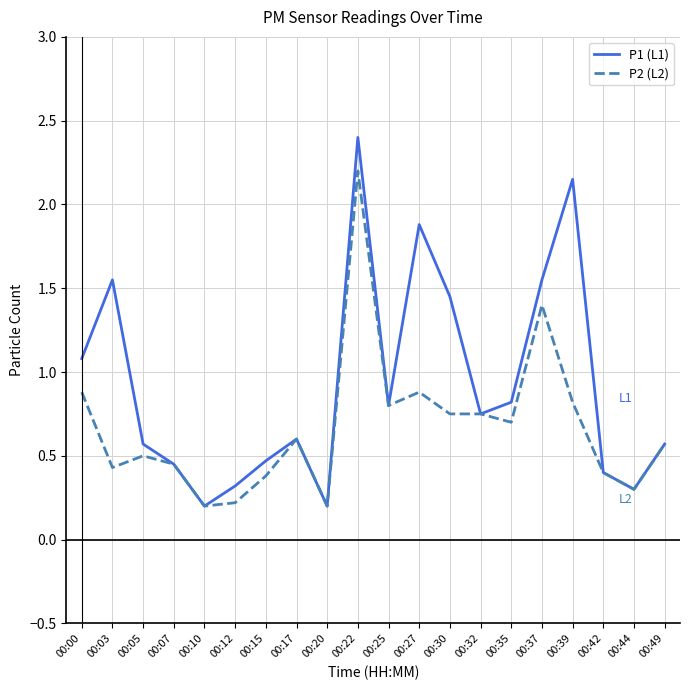

What value does the P2 (L2) series have at 00:49?

0.6